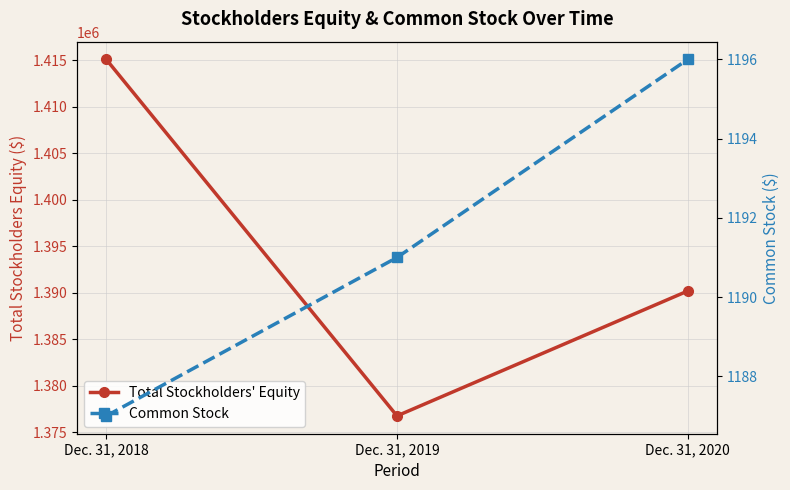

At Dec. 31, 2020, list the series in order from largest to smallest.

Total Stockholders' Equity, Common Stock